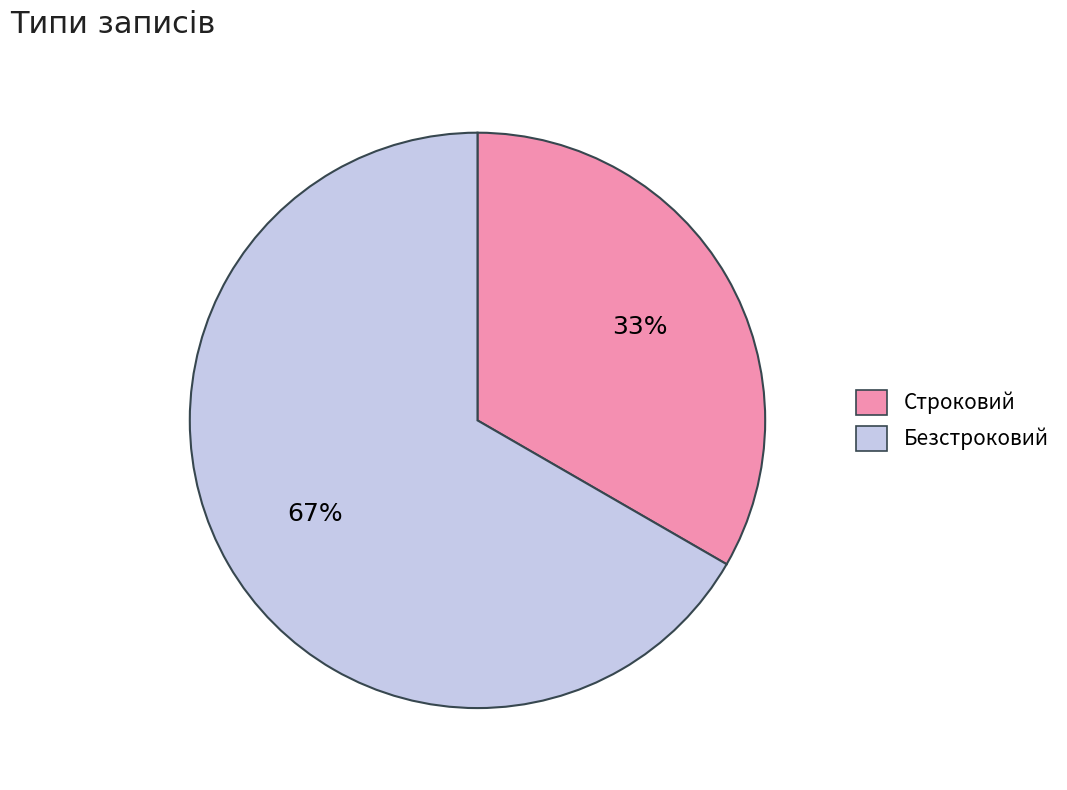

Do Безстроковий and Строковий together represent more than half of the pie?

Yes